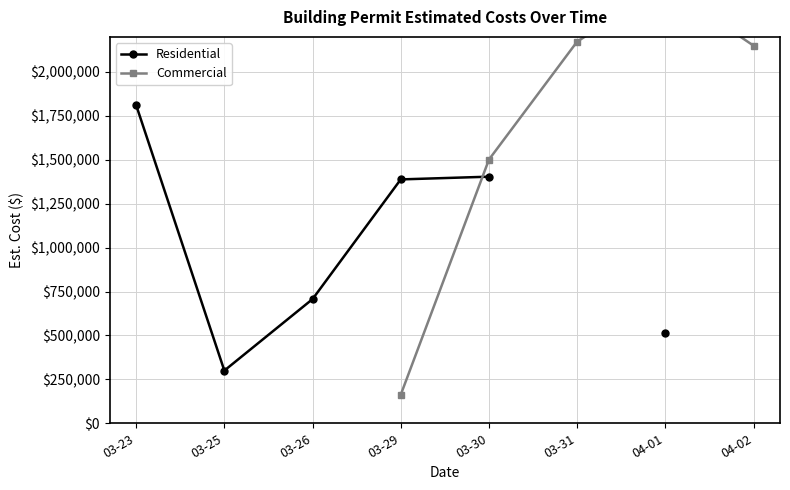

What is the label of the 4th point from the right?

03-30